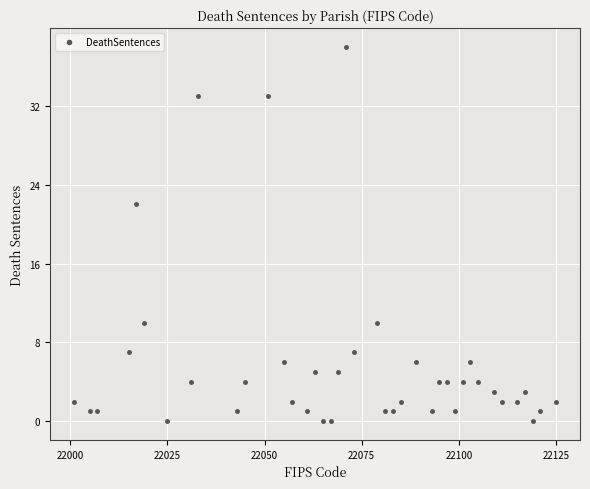

What Y value in the scatter plot is closest to 19?

22